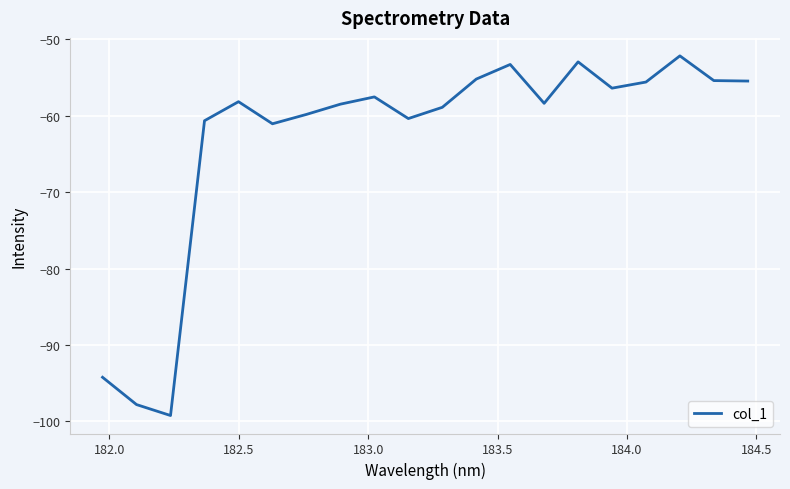

What is the difference between the maximum and minimum values?

47.0